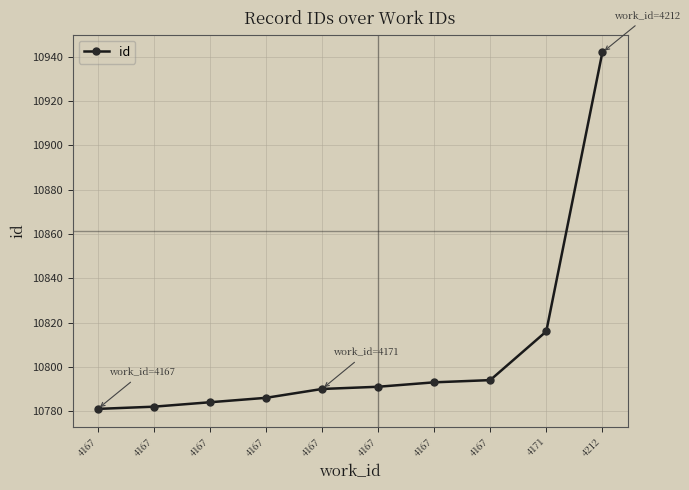

How many data points does each series have?

10